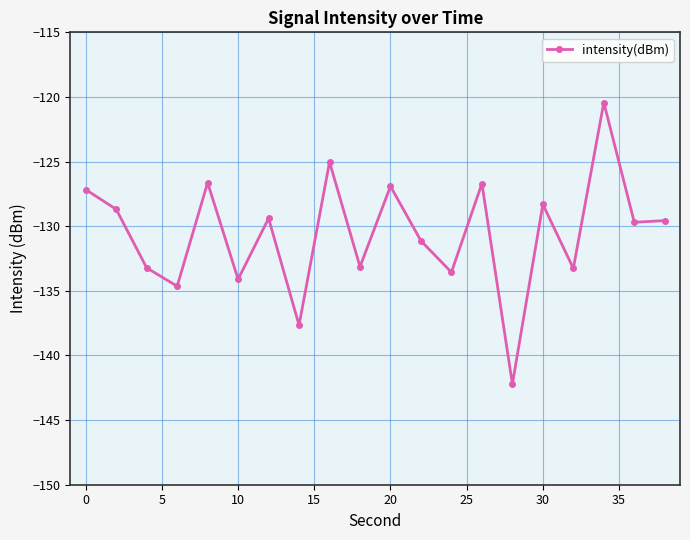

True or false: the data has more than 1 interior local peaks.

True